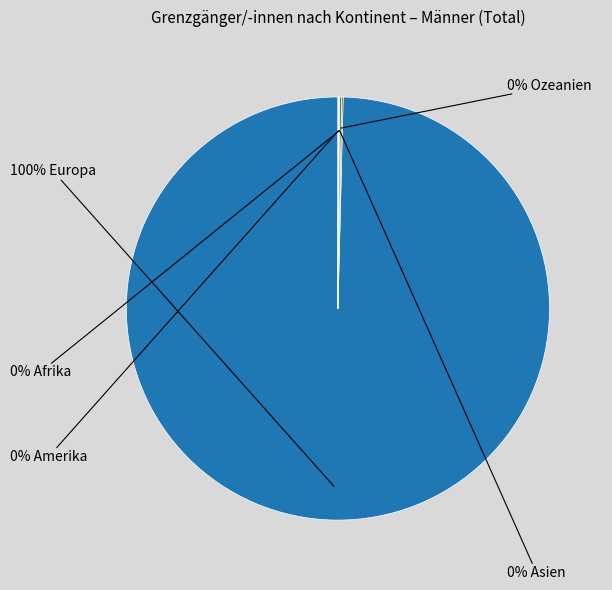

To the nearest percent, what is the difference between the largest and smallest slice percentages?

100%